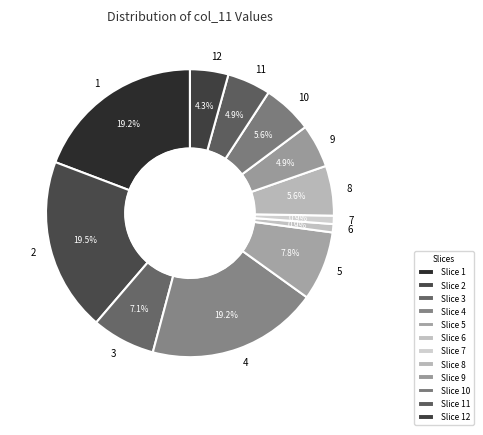

Count the number of slices in the pie.

12